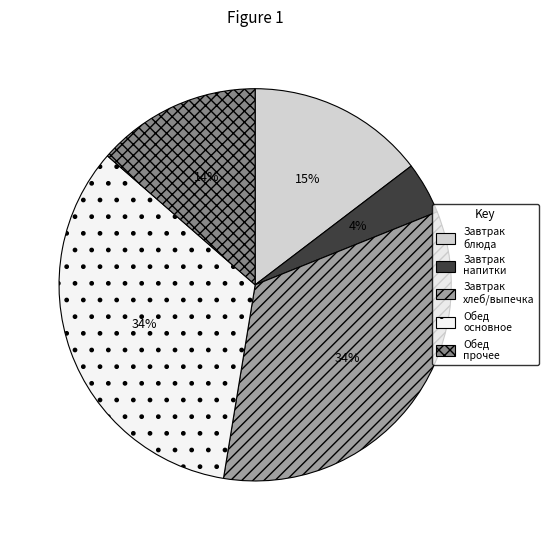

To the nearest percent, what is the difference between the largest and smallest slice percentages?

30%